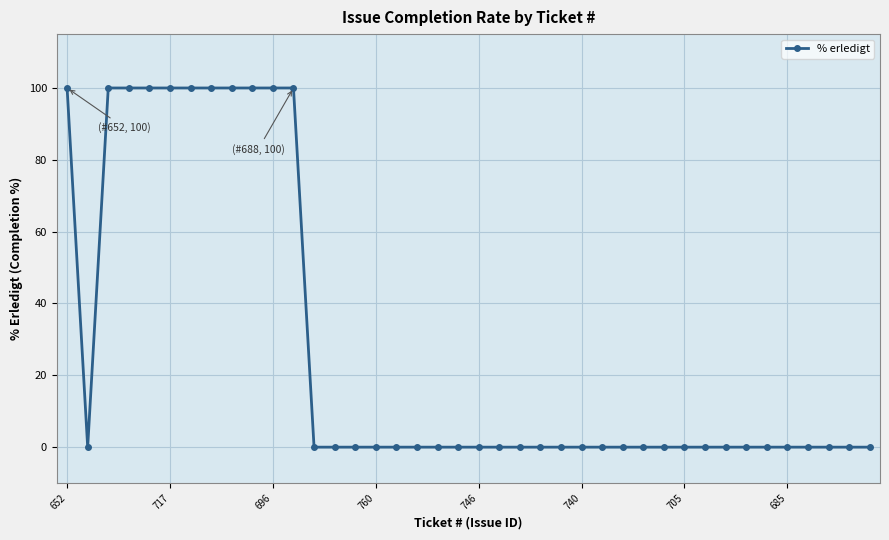

What is the average value?

28